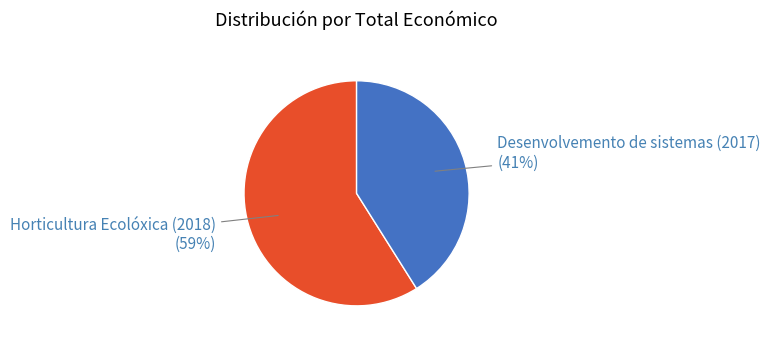

To the nearest percent, what percentage of the pie is Desenvolvemento de sistemas (2017)?

41%